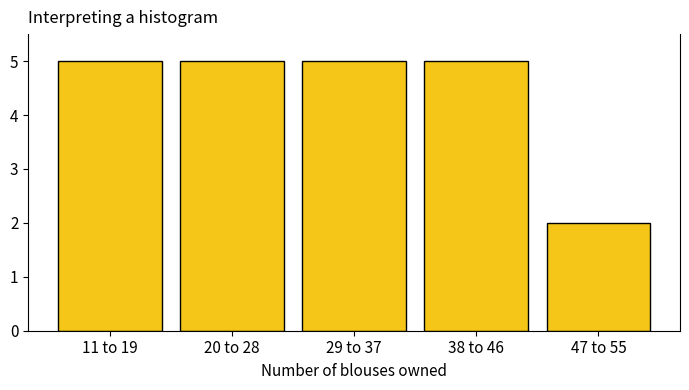

Reading right to left, extract all data points from this chart.

2	5	5	5	5